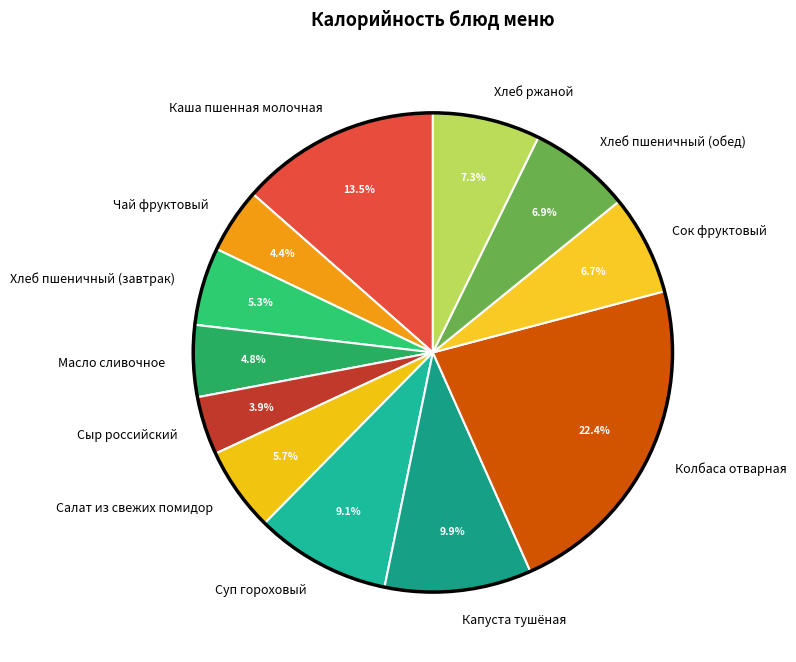

How much of the chart is everything except Чай фруктовый?

95.6%